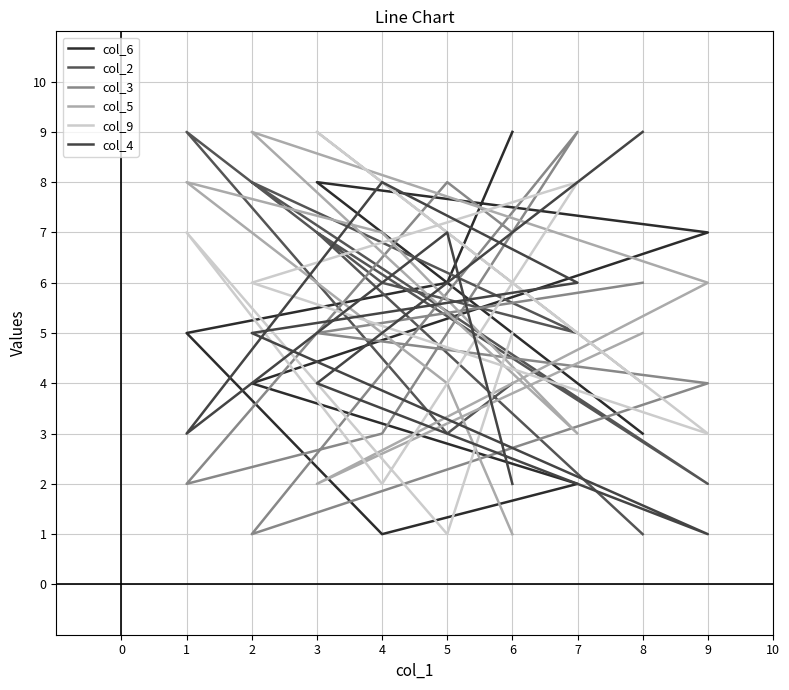

Which series has the widest spread of values?

col_6